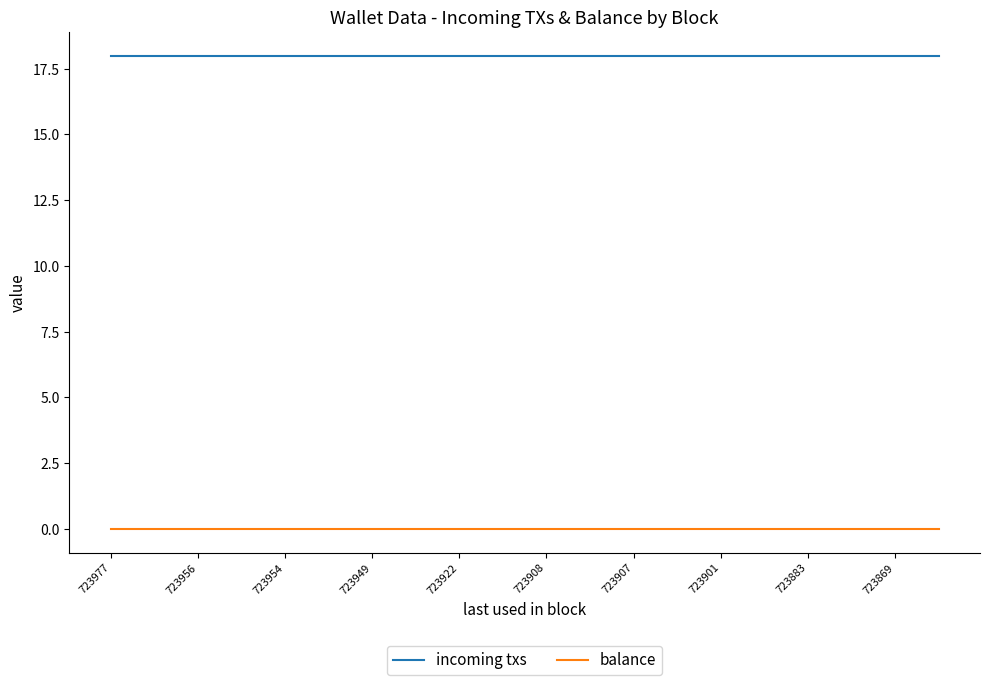

What is the maximum value shown in the chart?

18